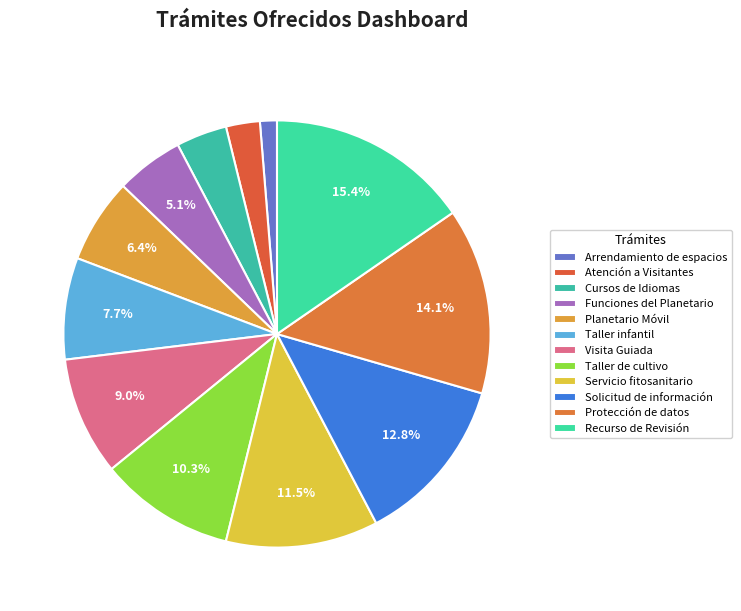

Is it true that Protección de datos is 1% of the pie?

False